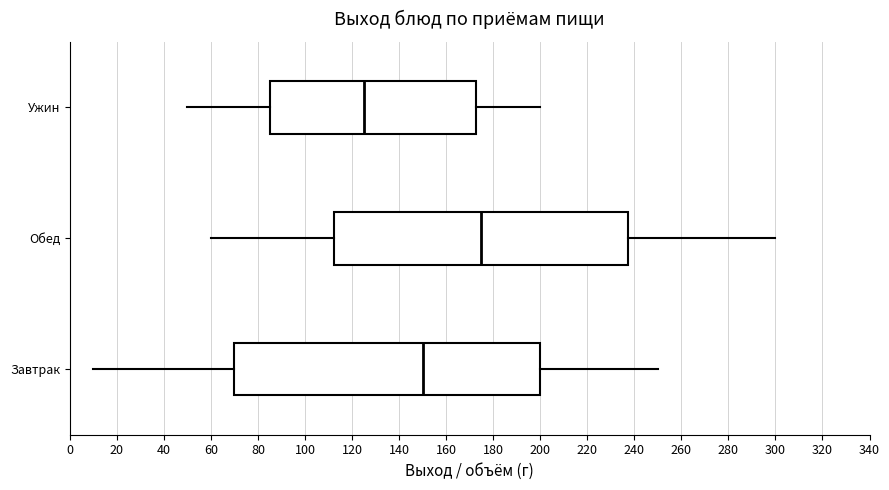

Reading bottom to top, transcribe this box plot: for each box, give where its median line is, the range the box spans, and where its two whiskers end, as read against the x-axis. The values are not printed on the chart, so give them approximately, as read against the axis.

Завтрак: median 150, box 70 to 200, whiskers 10 to 250
Обед: median 176, box 112 to 238, whiskers 60 to 300
Ужин: median 126, box 86 to 172, whiskers 50 to 200